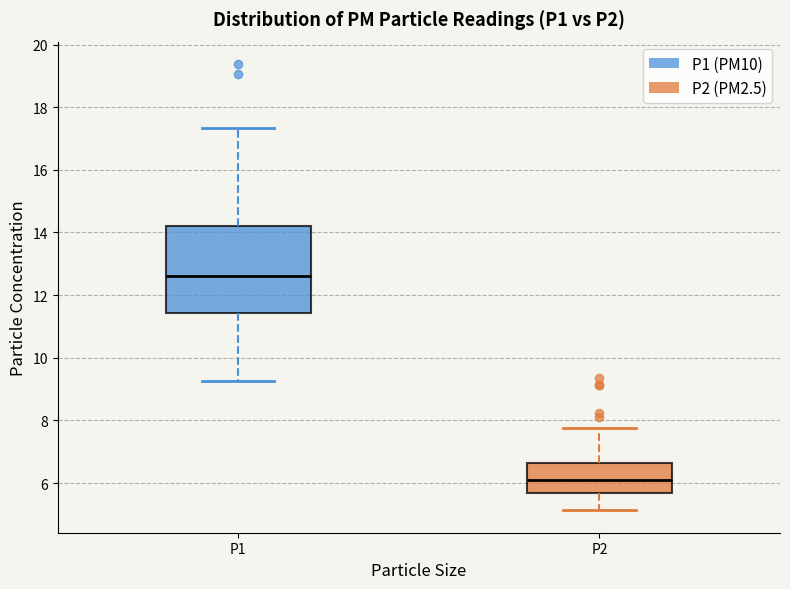

Which box's median line is the lowest?

P2